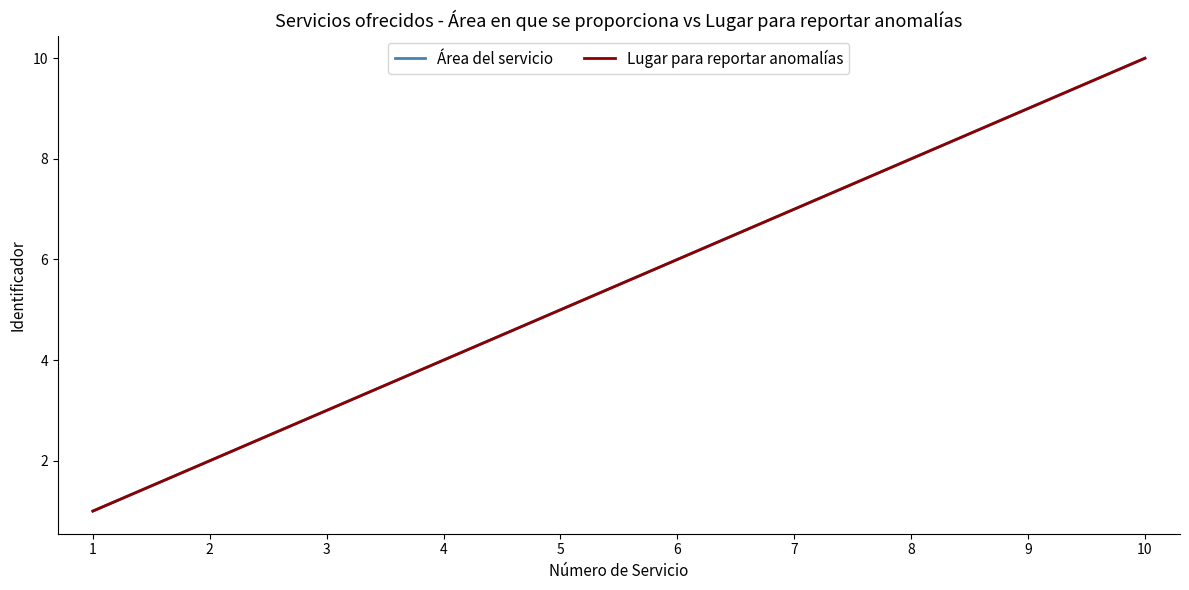

What is the average value of the Área del servicio series?

6